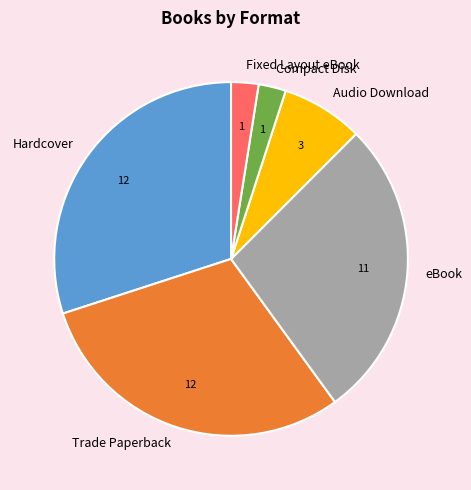

Combined, do Audio Download and Hardcover account for over 50%?

No